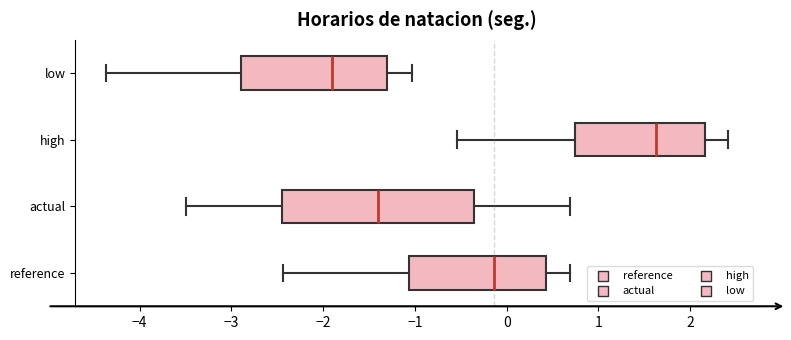

Reading bottom to top, transcribe this box plot: for each box, give where its median line is, the range the box spans, and where its two whiskers end, as read against the x-axis. The values are not printed on the chart, so give them approximately, as read against the axis.

reference: median -0.1, box -1.1 to 0.4, whiskers -2.4 to 0.7
actual: median -1.4, box -2.4 to -0.4, whiskers -3.5 to 0.7
high: median 1.6, box 0.7 to 2.2, whiskers -0.5 to 2.4
low: median -1.9, box -2.9 to -1.3, whiskers -4.4 to -1.0